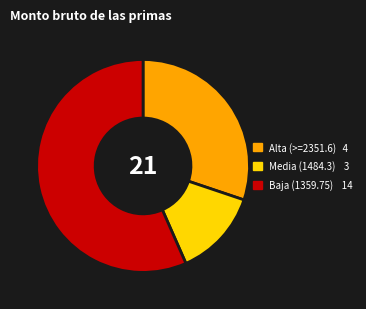

Does any single category account for the majority?

Yes